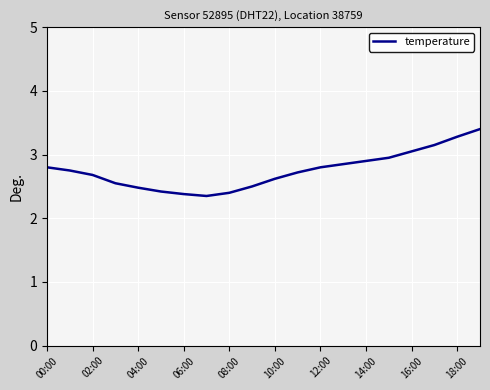

What is the greatest value displayed?

3.4